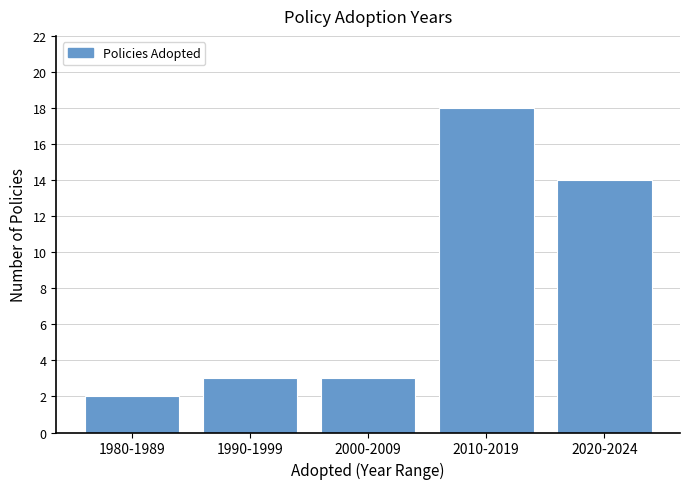

Reading left to right, what are all the values shown in this chart?

1980-1989=2	1990-1999=3	2000-2009=3	2010-2019=18	2020-2024=14